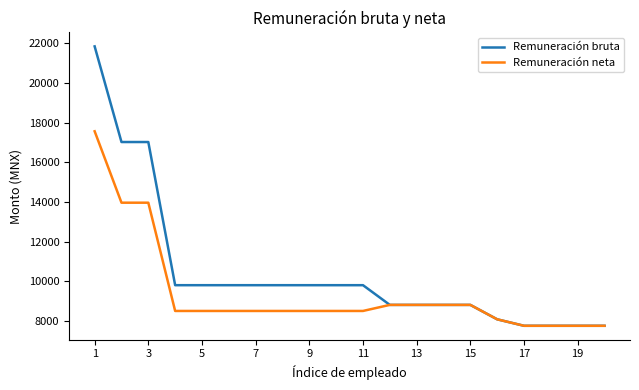

Which series has the largest total across all categories?

Remuneración bruta